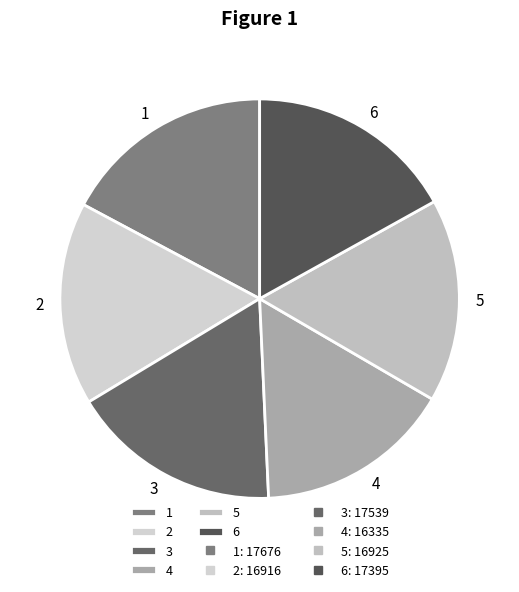

Which has a higher value, 4 or 6?

6